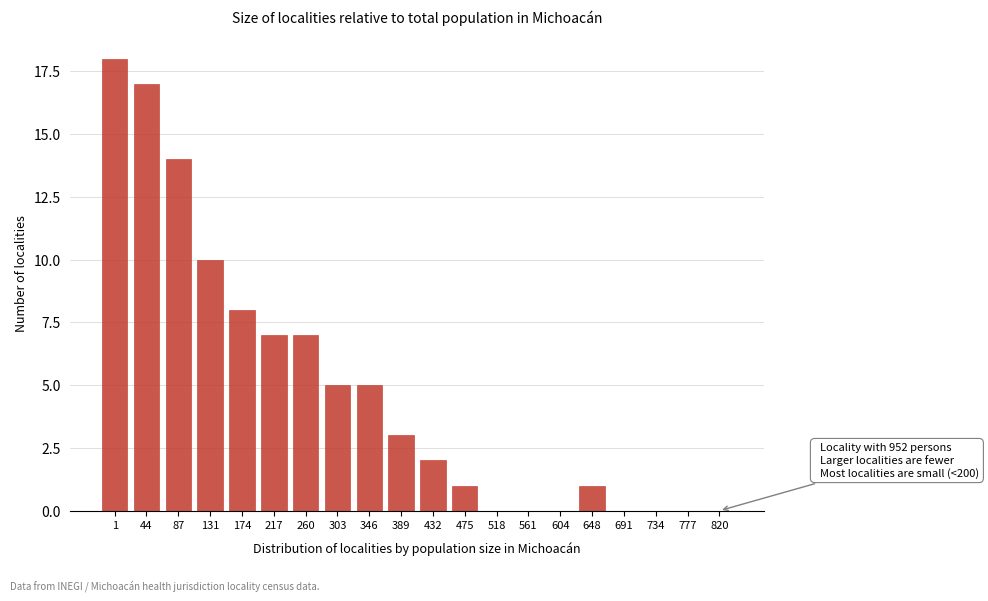

Reading left to right, what are all the values shown in this chart?

1=18	44=17	87=14	131=10	174=8	217=7	260=7	303=5	346=5	389=3	432=2	475=1	518=0	561=0	604=0	648=1	691=0	734=0	777=0	820=0